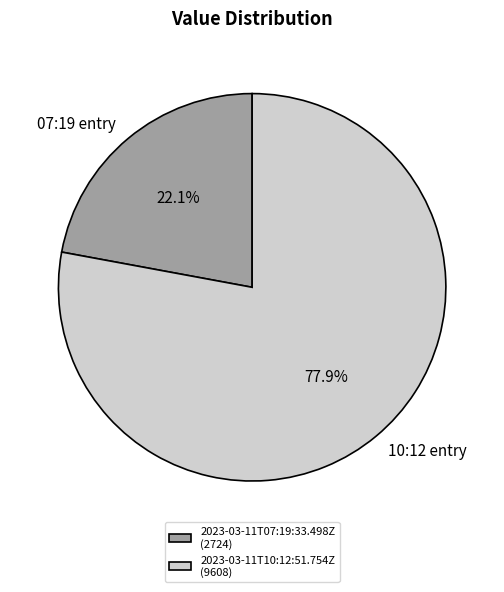

What percentage is the 2023-03-11T07:19:33.498Z slice, to the nearest percent?

22%